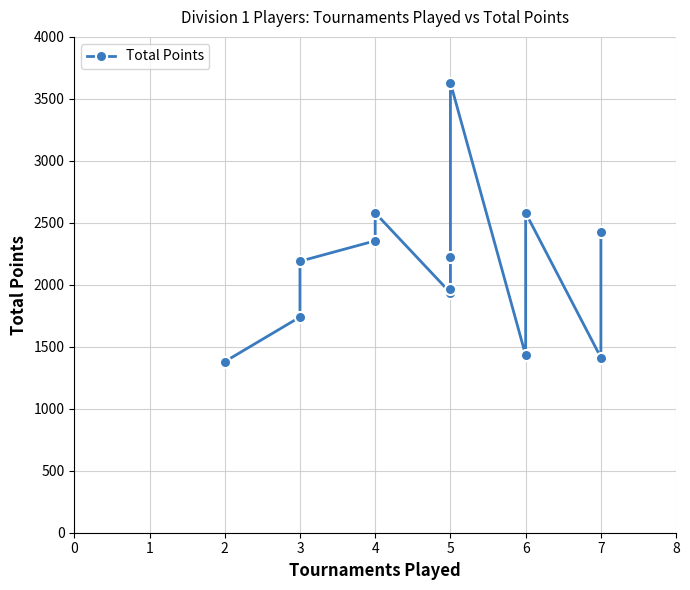

At which category does the data reach its first local valley?

5